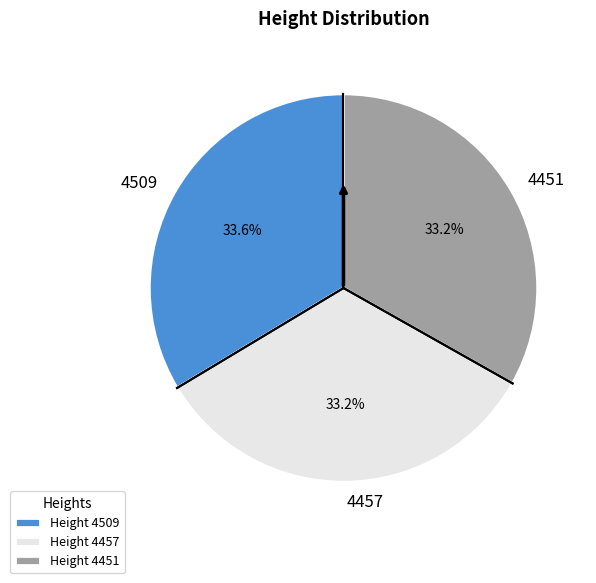

To the nearest percent, what is the combined percentage of 4509 and 4457?

67%